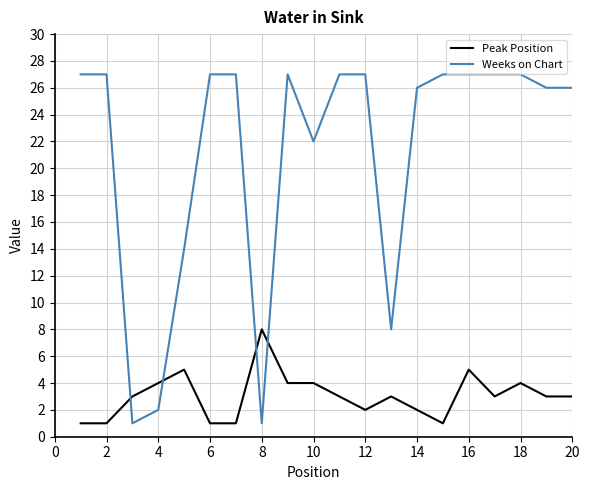

Reading left to right, what are all the values shown in this chart?

Peak Position: 1	1	3	4	5	1	1	8	4	4	3	2	3	2	1	5	3	4	3	3
Weeks on Chart: 27	27	1	2	14	27	27	1	27	22	27	27	8	26	27	27	27	27	26	26